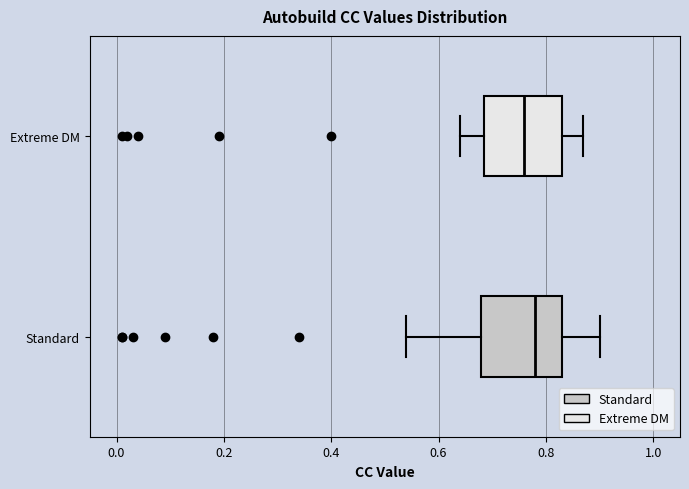

Which box's median line is the furthest to the right?

Standard